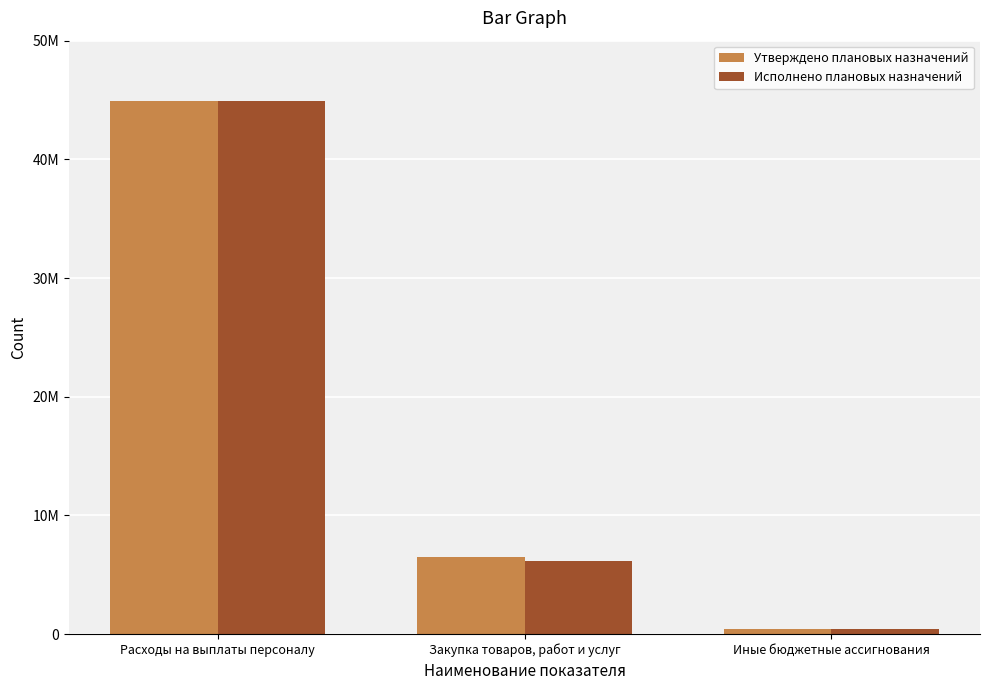

Reading right to left, what are all the values shown in this chart?

Утверждено плановых назначений: 411581.9	6481058.3	44907294.8
Исполнено плановых назначений: 401875.9	6162247.9	44907294.8